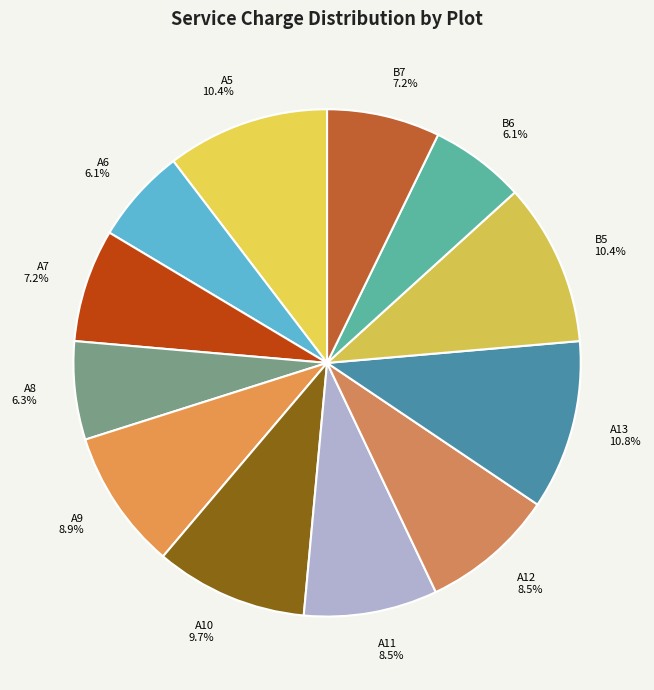

What percentage is the B5 slice, to the nearest percent?

10%